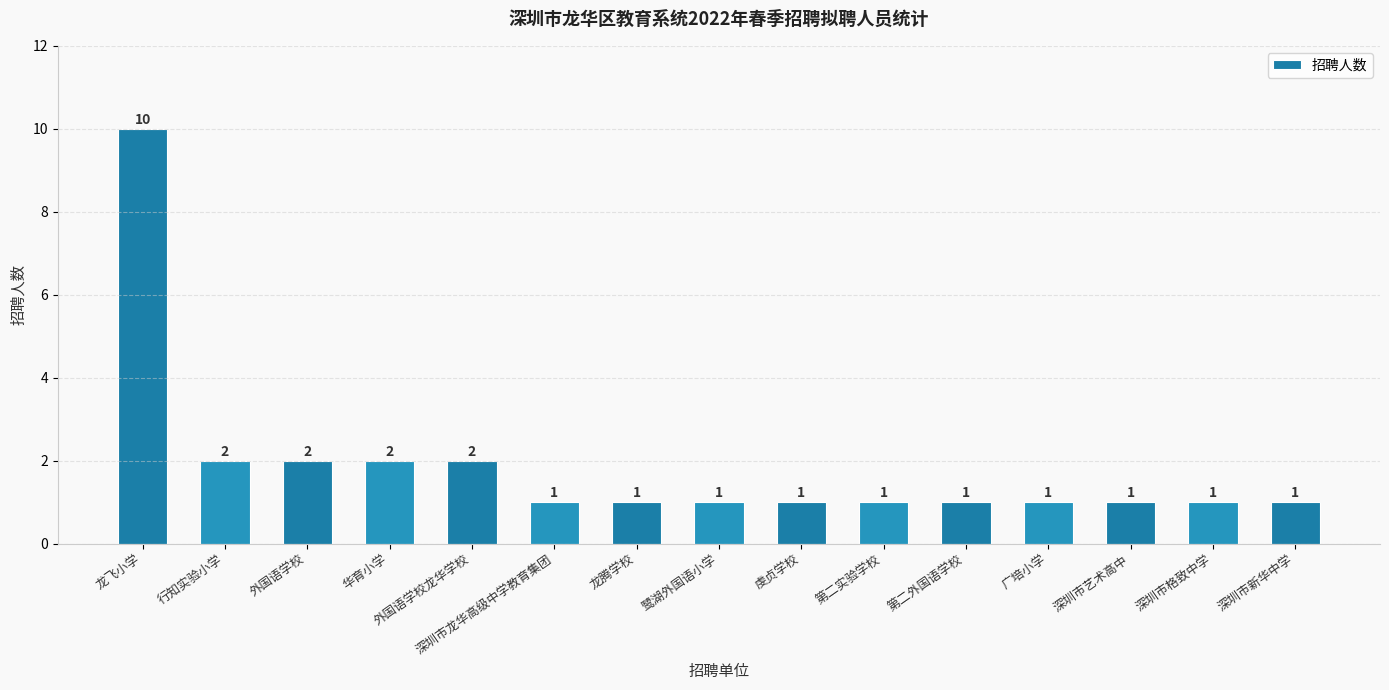

What is the change in value from 龙飞小学 to 深圳市艺术高中?

-9